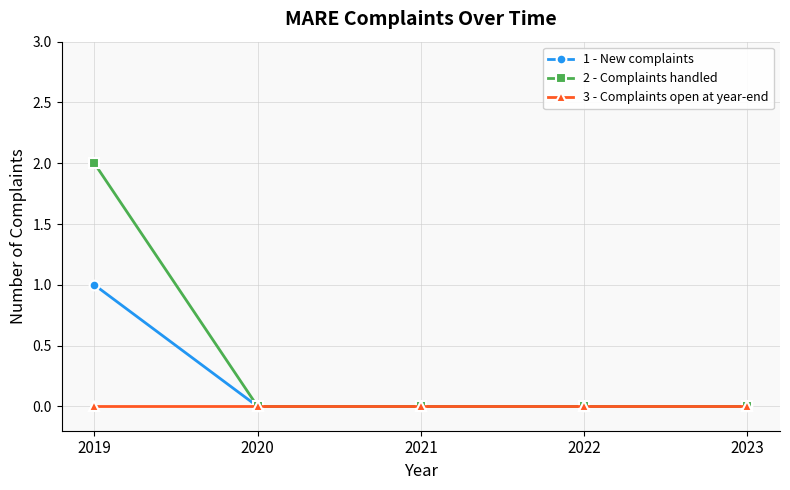

What is the greatest value displayed?

2